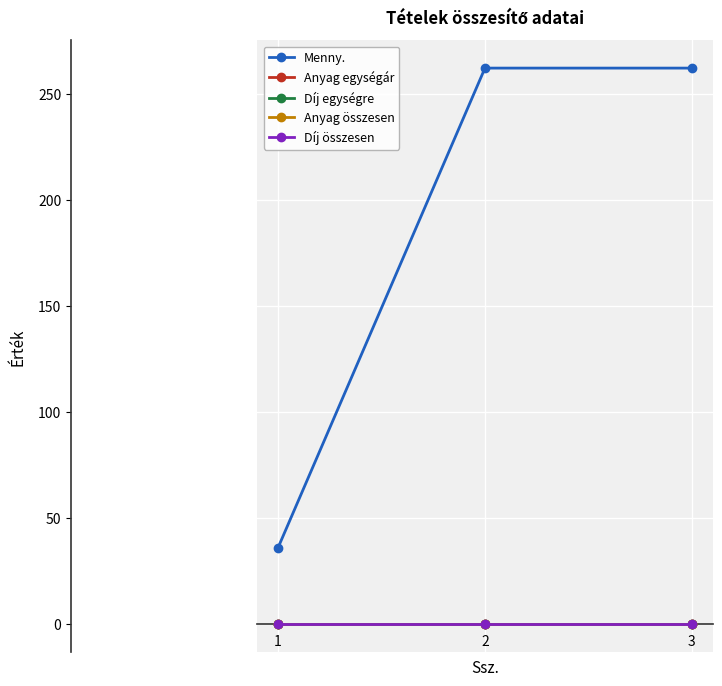

Which series has the largest range (max minus min)?

Menny.